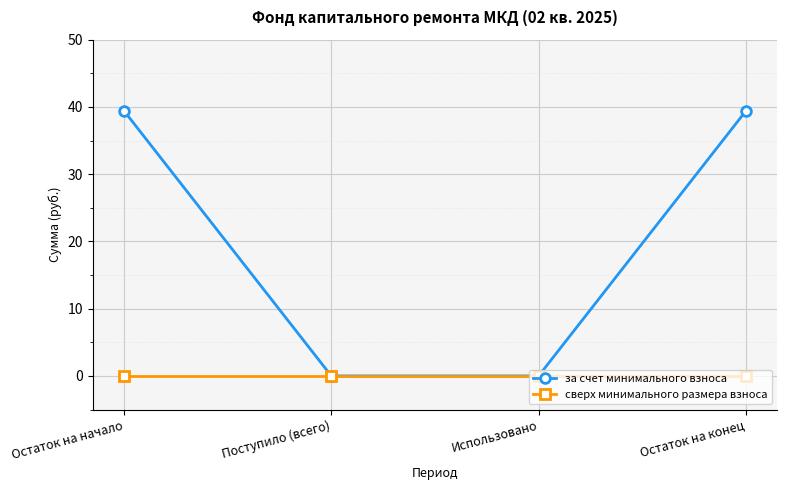

What is the sum of the за счет минимального взноса values at Использовано and Остаток на конец?

39.4